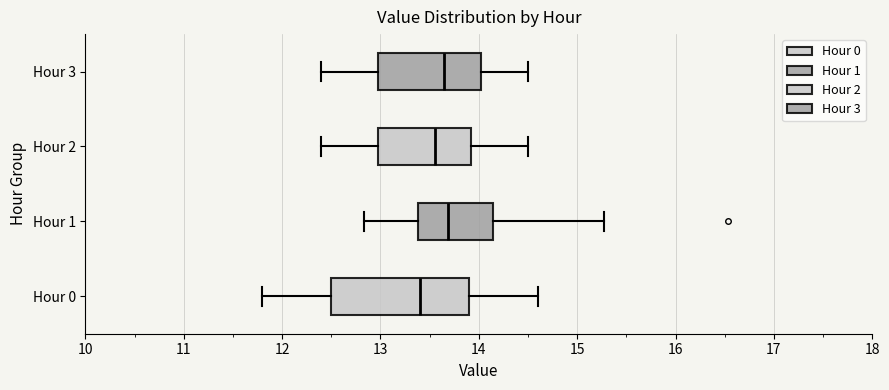

Reading bottom to top, read every box against the x-axis: the position of its median line, the range the box covers, and the ends of its whiskers. The values are not printed on the chart, so give them approximately, as read against the axis.

Hour 0: median 13.4, box 12.5 to 13.9, whiskers 11.8 to 14.6
Hour 1: median 13.7, box 13.4 to 14.1, whiskers 12.8 to 15.3
Hour 2: median 13.6, box 13.0 to 13.9, whiskers 12.4 to 14.5
Hour 3: median 13.7, box 13.0 to 14.0, whiskers 12.4 to 14.5